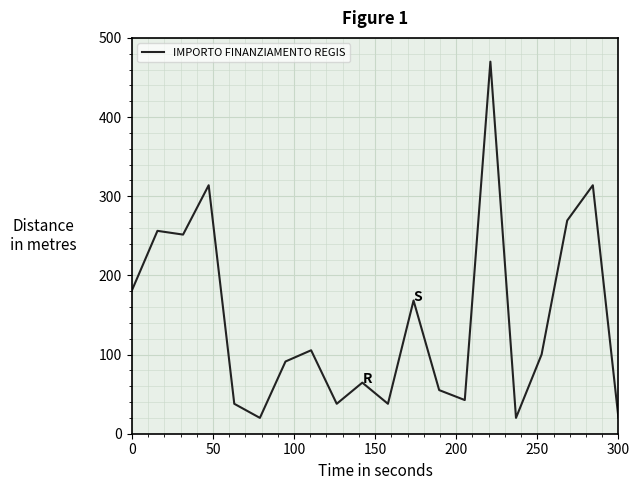

What is the smallest value displayed?

20.0